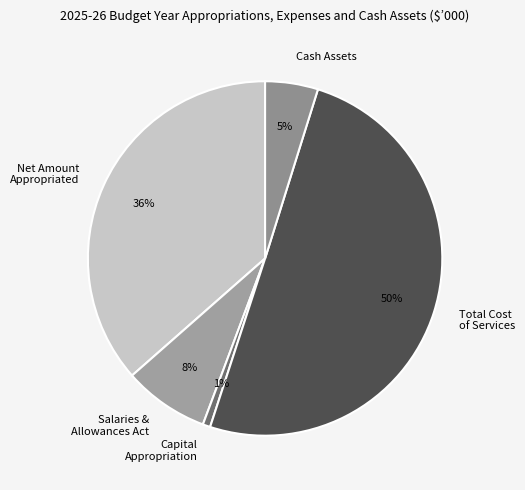

What is the ratio of the value at Net Amount Appropriated to the value at Total Cost of Services?

0.7